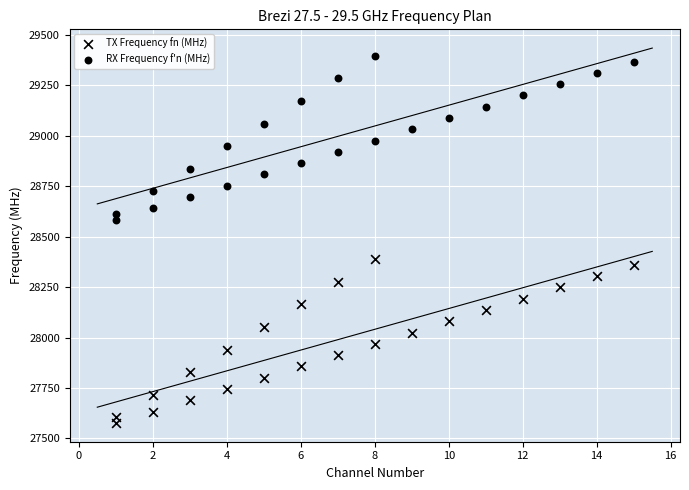

Count the number of points in this scatter plot.

46